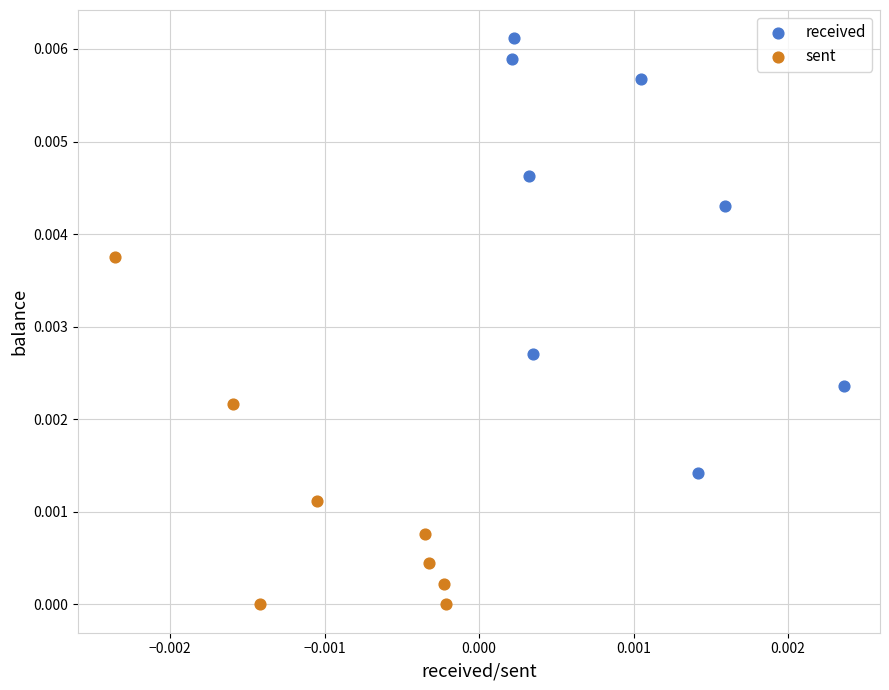

Which series contains the lowest Y value?

sent